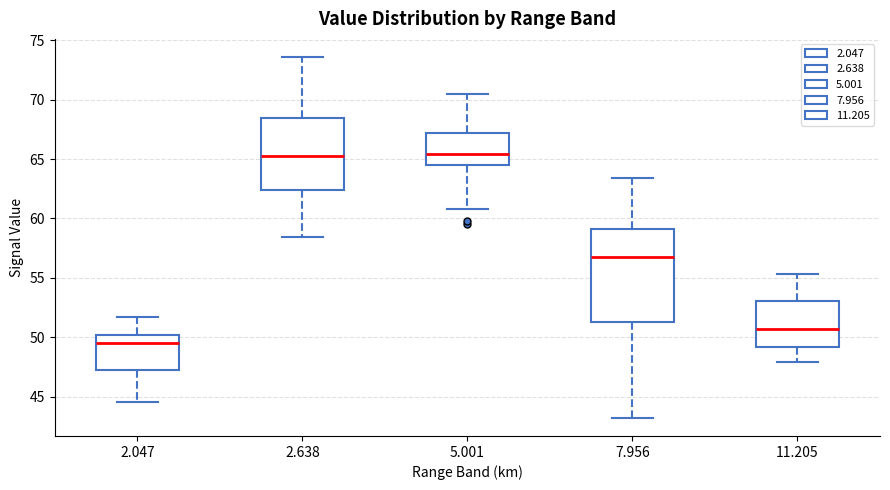

Reading left to right, read every box against the y-axis: the position of its median line, the range the box covers, and the ends of its whiskers. The values are not printed on the chart, so give them approximately, as read against the axis.

2.047: median 49.5, box 47.0 to 50.0, whiskers 44.5 to 51.5
2.638: median 65.5, box 62.5 to 68.5, whiskers 58.5 to 73.5
5.001: median 65.5, box 64.5 to 67.0, whiskers 61.0 to 70.5
7.956: median 57.0, box 51.5 to 59.0, whiskers 43.0 to 63.5
11.205: median 50.5, box 49.0 to 53.0, whiskers 48.0 to 55.5